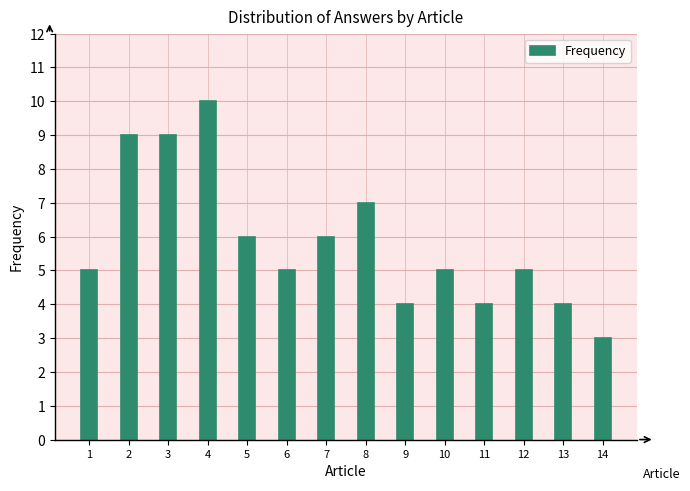

Reading left to right, extract all data points from this chart.

1=5	2=9	3=9	4=10	5=6	6=5	7=6	8=7	9=4	10=5	11=4	12=5	13=4	14=3